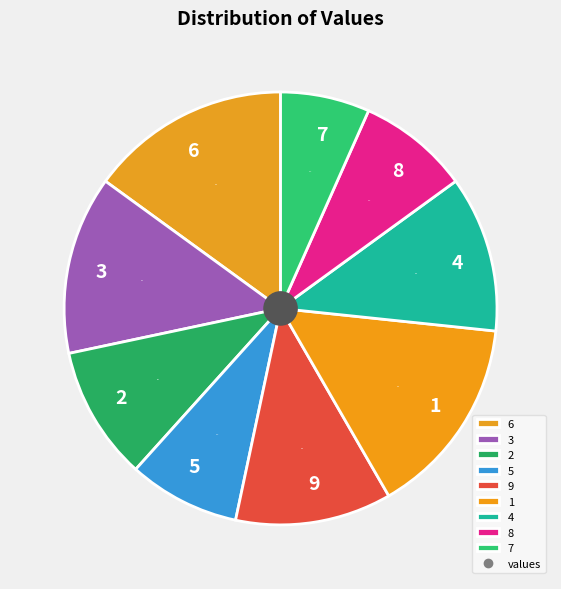

Between 8 and 9, which is larger?

9